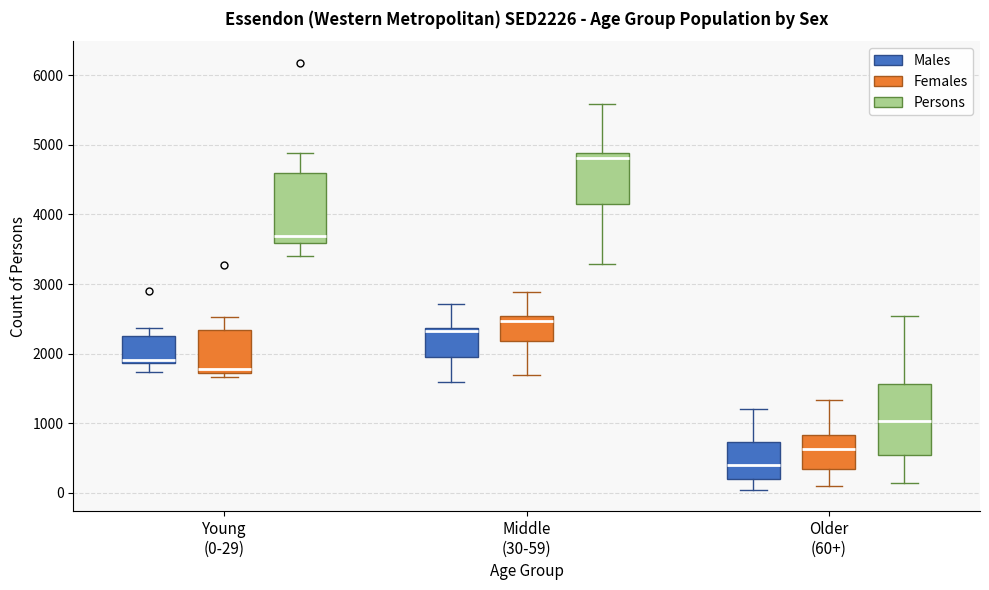

Reading left to right, transcribe this box plot: for each box, give where its median line is, the range the box spans, and where its two whiskers end, as read against the y-axis. The values are not printed on the chart, so give them approximately, as read against the axis.

Young (0-29) (Males): median 1900 (just above the box's lower edge), box 1900 to 2200, whiskers 1700 to 2400
Young (0-29) (Females): median 1800, box 1700 to 2300, whiskers 1700 (just below the box's lower edge) to 2500
Young (0-29) (Persons): median 3700, box 3600 to 4600, whiskers 3400 to 4900
Middle (30-59) (Males): median 2300, box 2000 to 2400, whiskers 1600 to 2700
Middle (30-59) (Females): median 2500 (just below the box's upper edge), box 2200 to 2500, whiskers 1700 to 2900
Middle (30-59) (Persons): median 4800, box 4100 to 4900, whiskers 3300 to 5600
Older (60+) (Males): median 400, box 200 to 700, whiskers 0 to 1200
Older (60+) (Females): median 600, box 300 to 800, whiskers 100 to 1300
Older (60+) (Persons): median 1000, box 500 to 1600, whiskers 100 to 2500